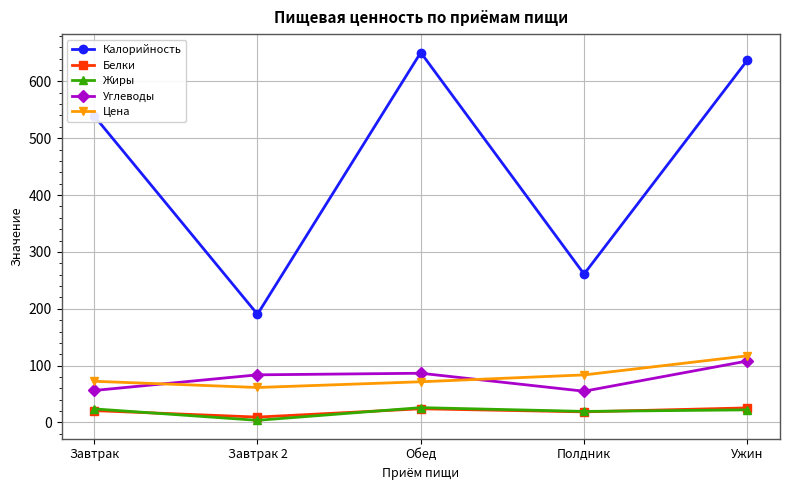

Where does the Жиры series first go above 22?

Завтрак